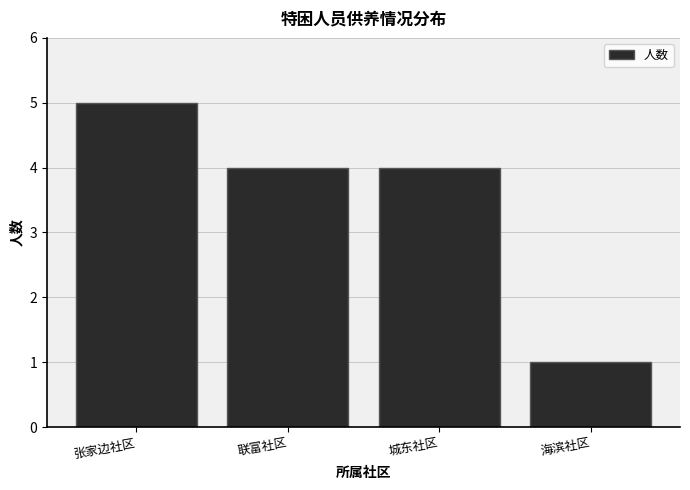

Reading right to left, extract all data points from this chart.

海滨社区=1	城东社区=4	联富社区=4	张家边社区=5